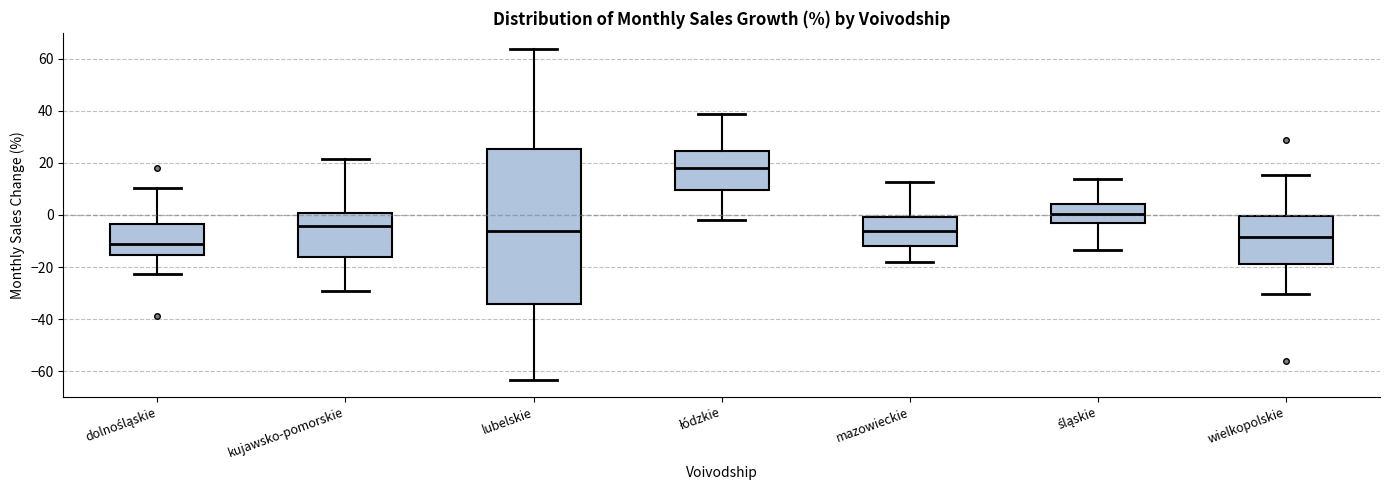

Which box has the highest median line?

łódzkie